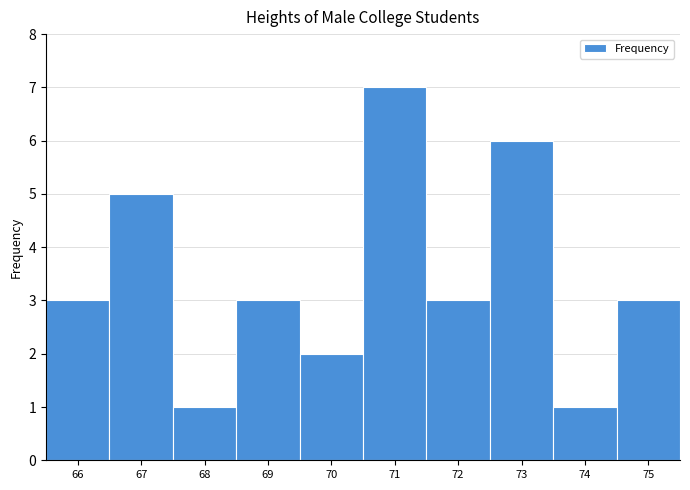

What is the height of the bar covering 72.5 to 73.5 on the x-axis? The values are not printed on the chart, so give them approximately, as read against the axis.

6